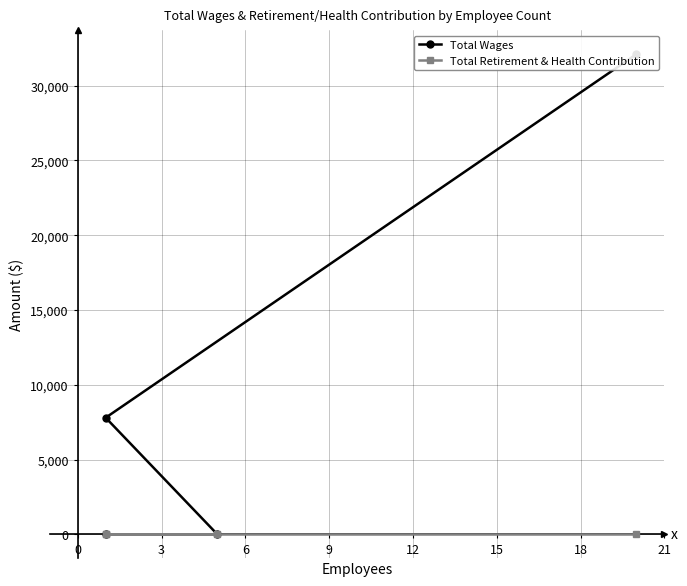

Does the chart have visible grid lines?

Yes